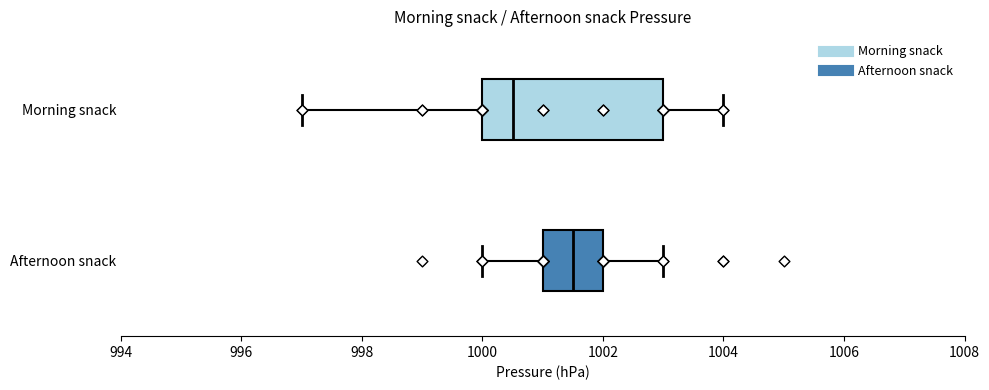

Which box is the widest, from its left edge to its right edge?

Morning snack